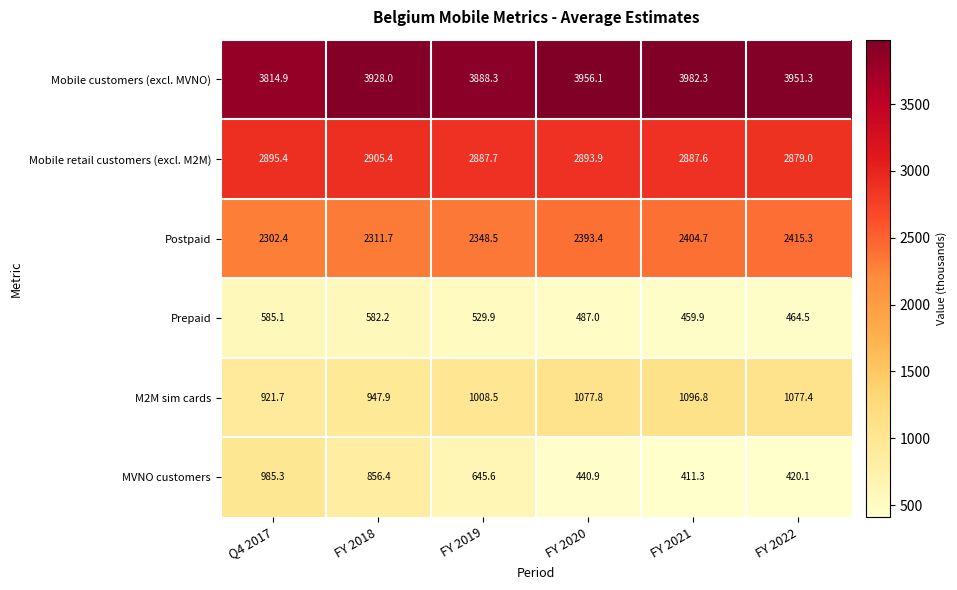

Which category has the highest value in the Mobile customers (excl. MVNO) series?

FY 2021